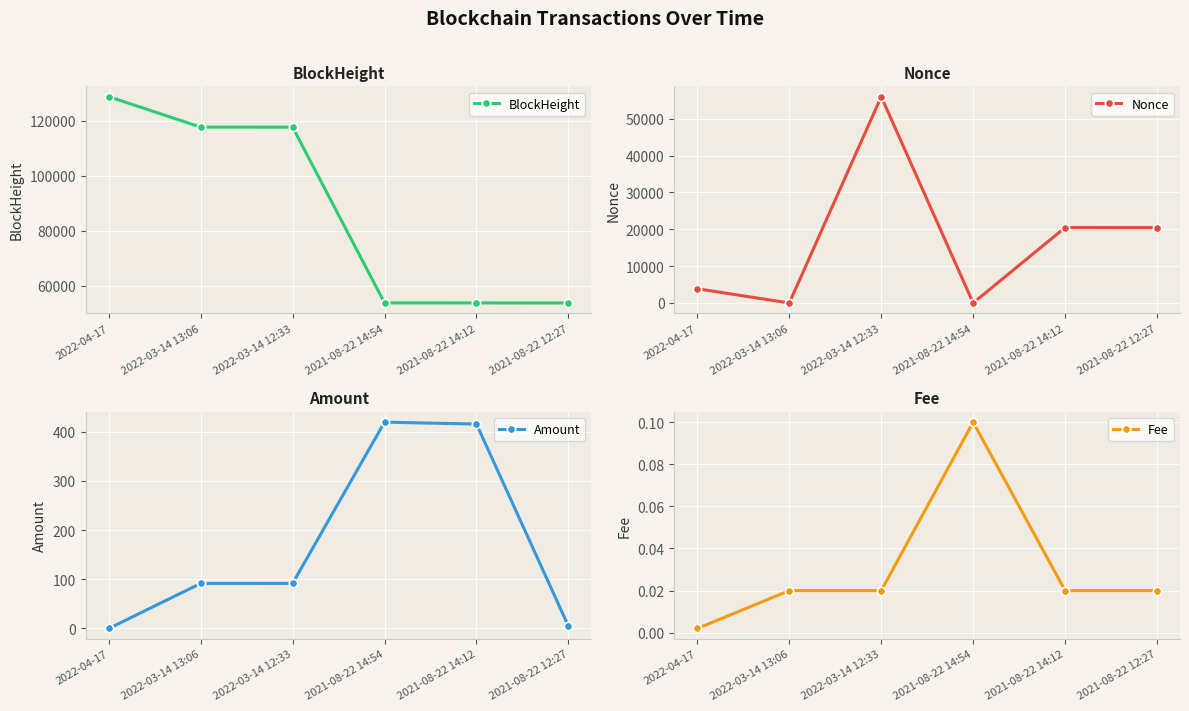

What is the value of the Nonce point at the 6th from the left?

20451